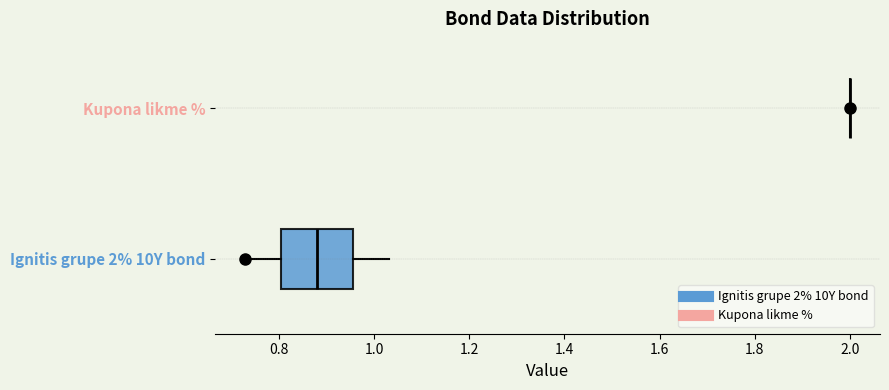

Reading bottom to top, transcribe this box plot: for each box, give where its median line is, the range the box spans, and where its two whiskers end, as read against the x-axis. The values are not printed on the chart, so give them approximately, as read against the axis.

Ignitis grupe 2% 10Y bond: median 0.88, box 0.80 to 0.96, whiskers 0.72 to 1.04
Kupona likme %: box collapsed to a line at 2.00, whiskers 2.00 to 2.00